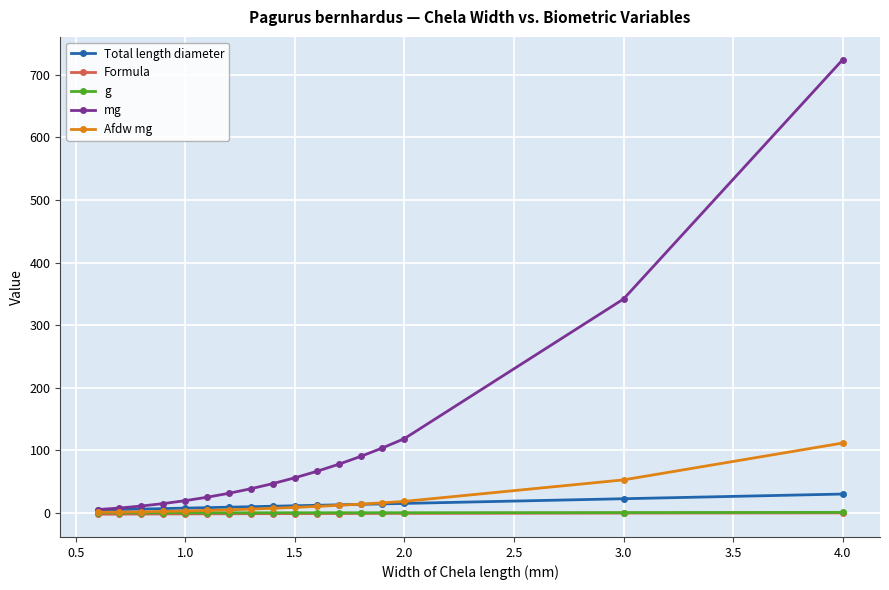

What is the maximum value shown in the chart?

724.4